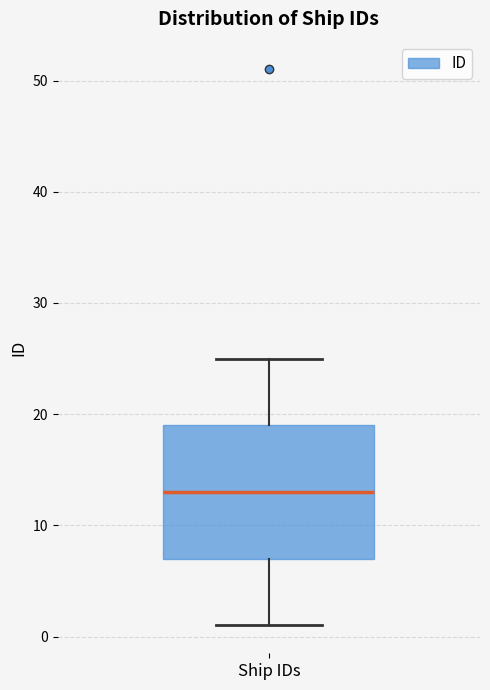

Where does the upper whisker of the box for Ship IDs end on the y-axis? The values are not printed on the chart, so give them approximately, as read against the axis.

25